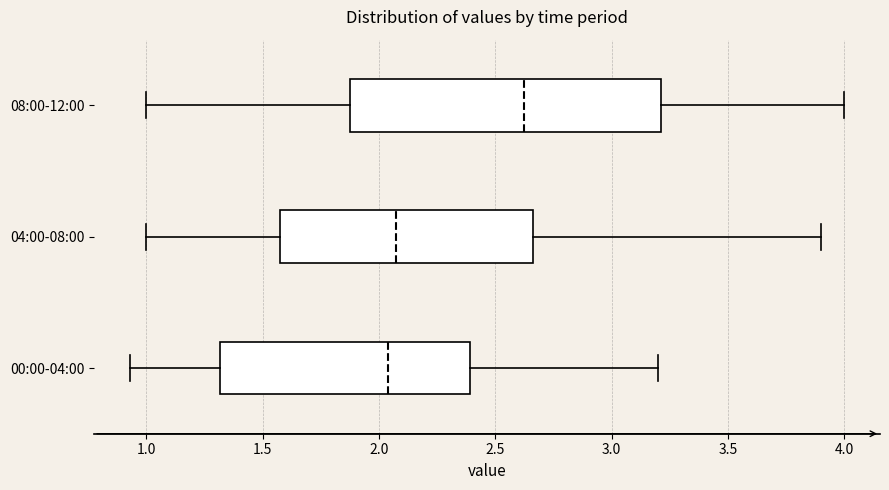

Which box is the widest, from its left edge to its right edge?

08:00-12:00